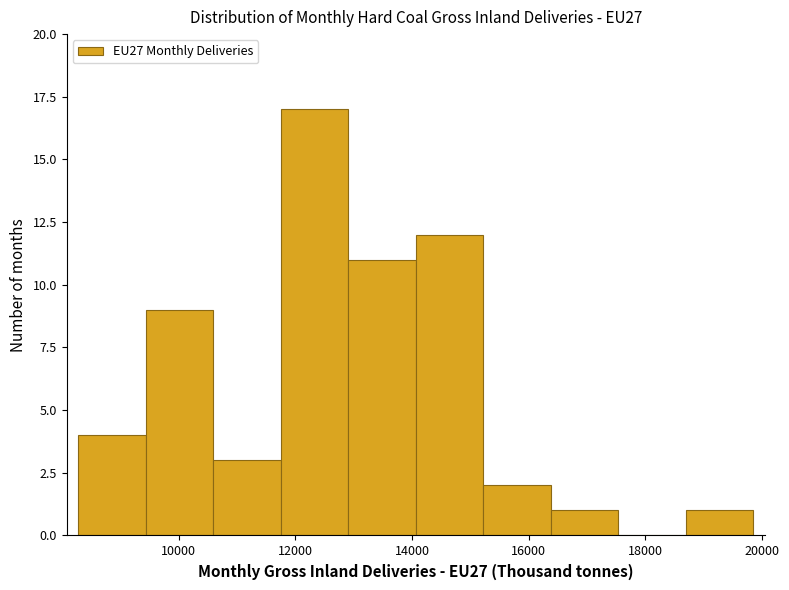

Reading left to right, list every bar in this chart as the range it spans on the x-axis followed by its height. Neither the bar edges nor the heights are printed on the chart, so give them approximately, as read against the axes.

8200 to 9400: 4
9400 to 10600: 9
10600 to 11800: 3
11800 to 13000: 17
13000 to 14000: 11
14000 to 15200: 12
15200 to 16400: 2
16400 to 17600: 1
17600 to 18600: 0
18600 to 19800: 1